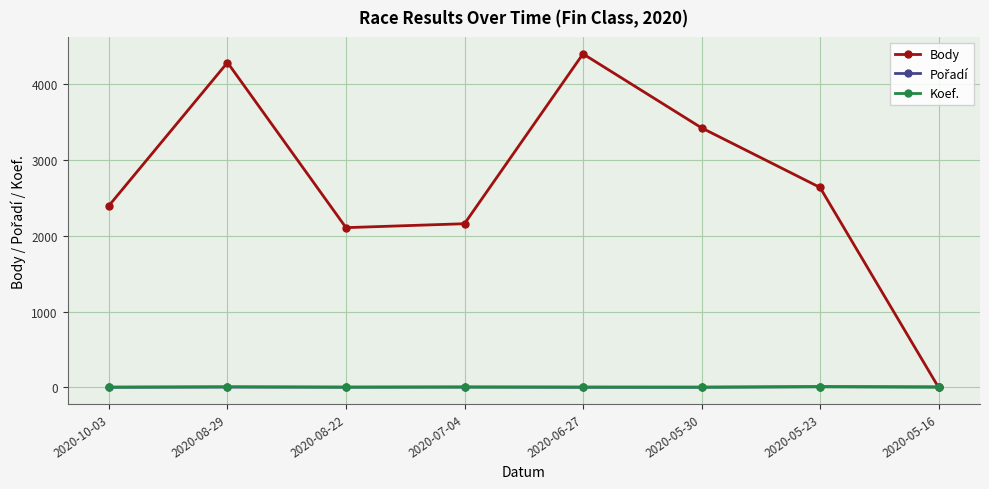

Count the number of data series in this chart.

3